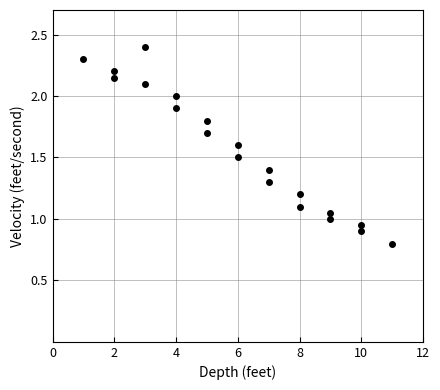

What is the range of X values (max minus min)?

10.0